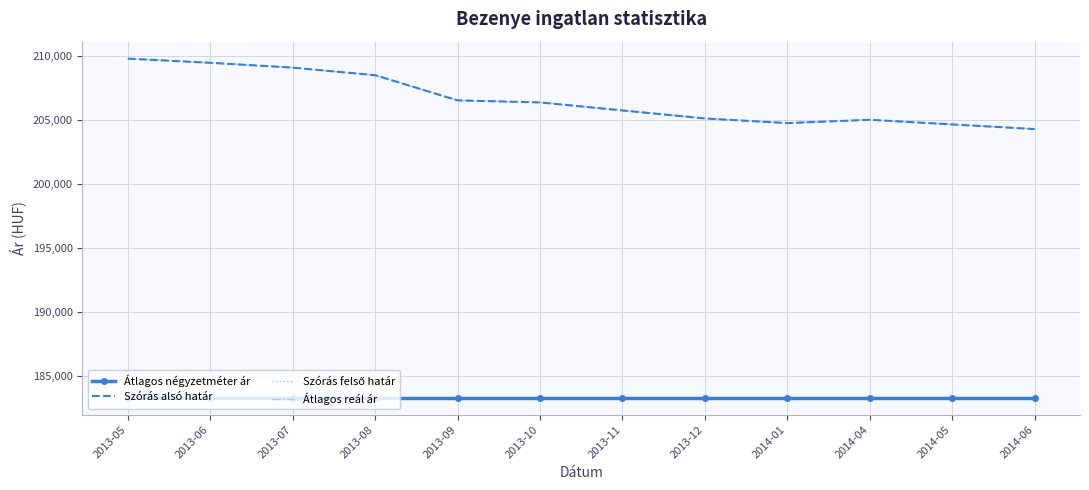

Is the value of Szórás alsó határ at 2014-04 greater than the value of Átlagos négyzetméter ár at 2013-08?

Yes